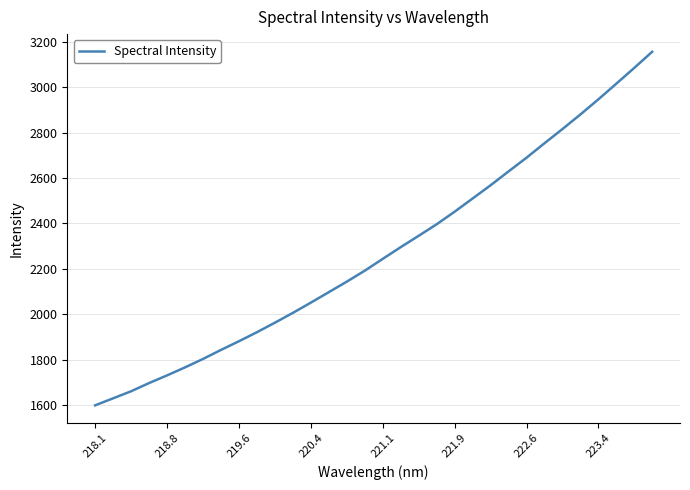

What is the difference between the maximum and minimum values?

1558.0